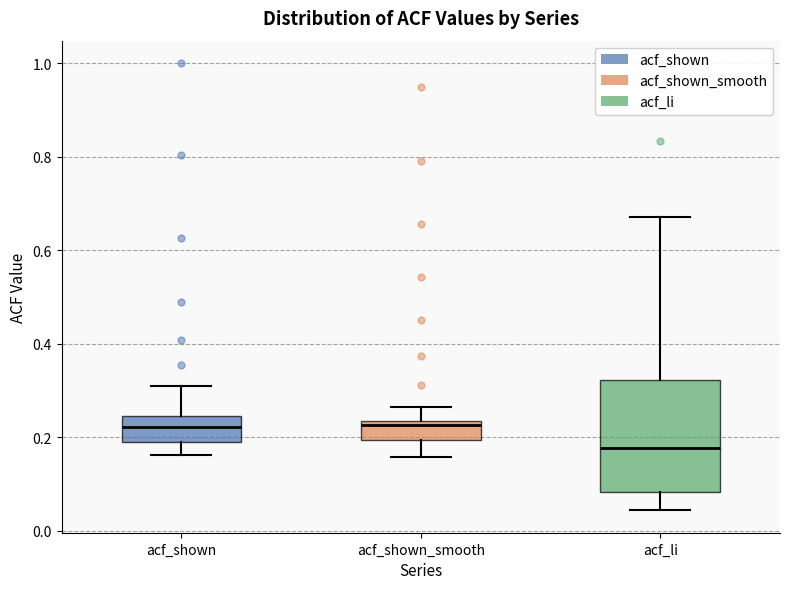

Where does the upper whisker of the box for acf_shown end on the y-axis? The values are not printed on the chart, so give them approximately, as read against the axis.

0.32